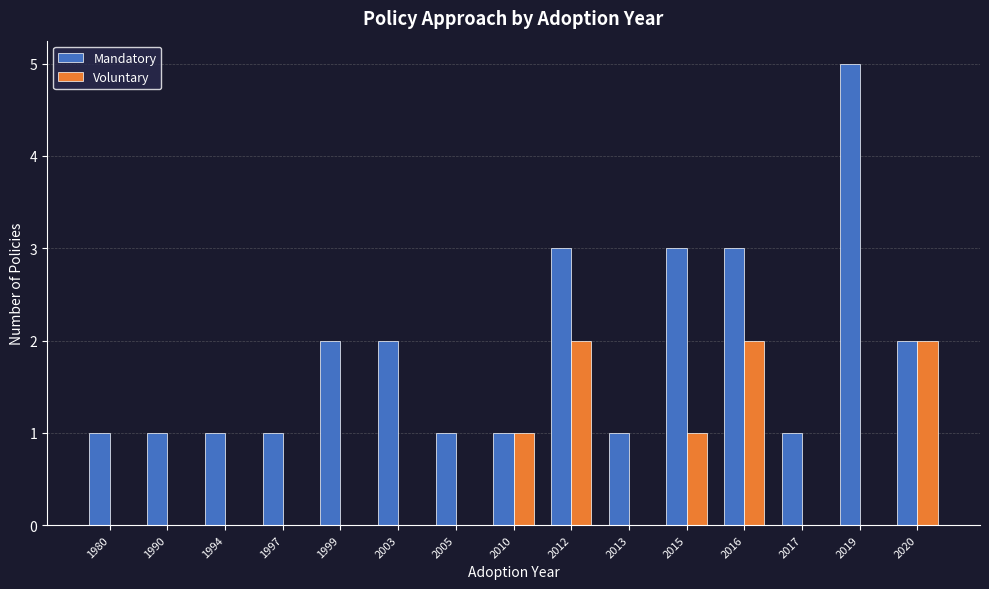

Which series has the largest total across all categories?

Mandatory